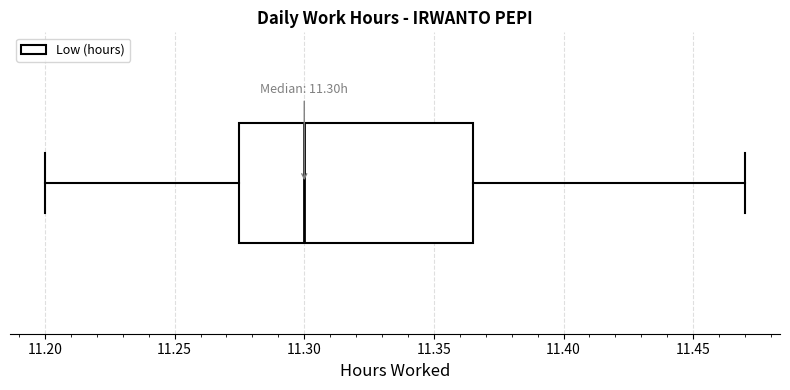

Transcribe this box plot: give where the median line is, the range the box spans, and where the two whiskers end, as read against the x-axis. The values are not printed on the chart, so give them approximately, as read against the axis.

median 11.300, box 11.275 to 11.365, whiskers 11.200 to 11.470